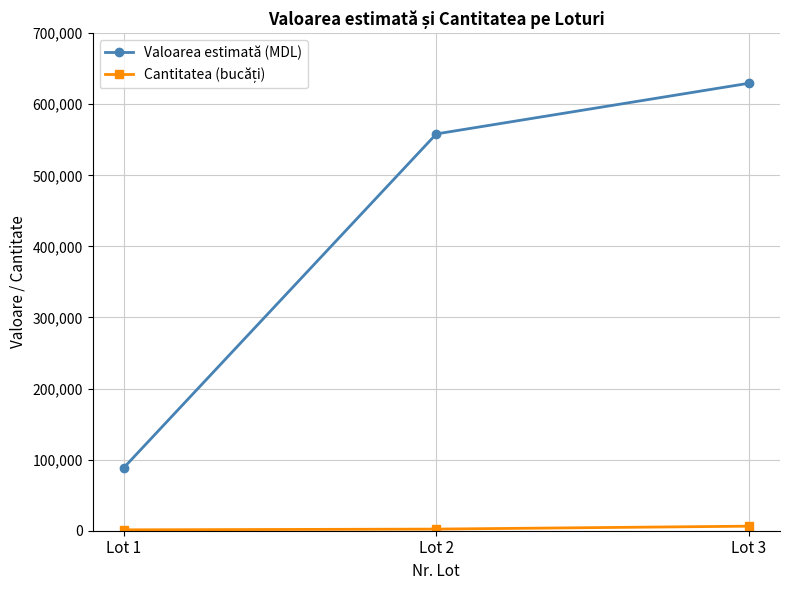

What is the total value across all series at Lot 1?

90000